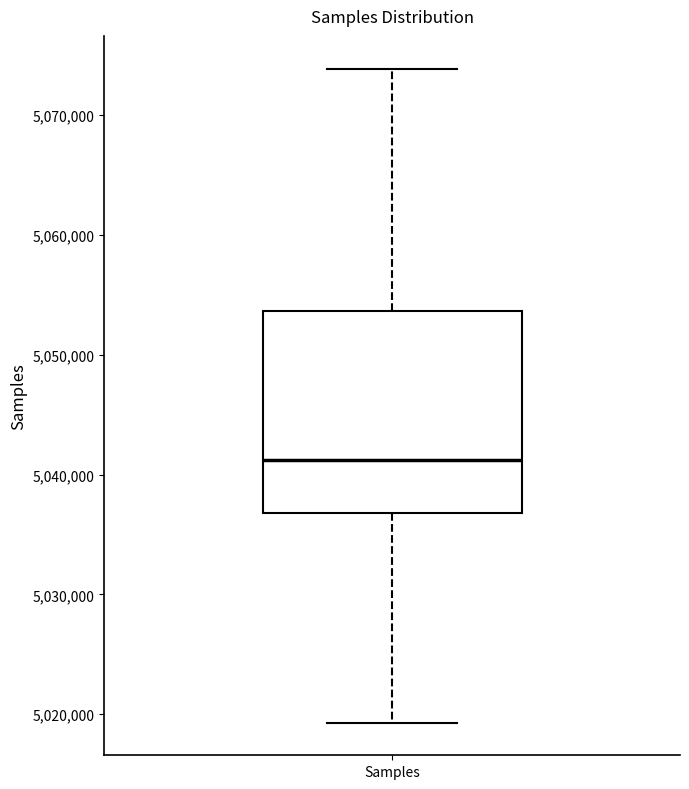

Where does the upper whisker of the box for Samples end on the y-axis? The values are not printed on the chart, so give them approximately, as read against the axis.

5074000